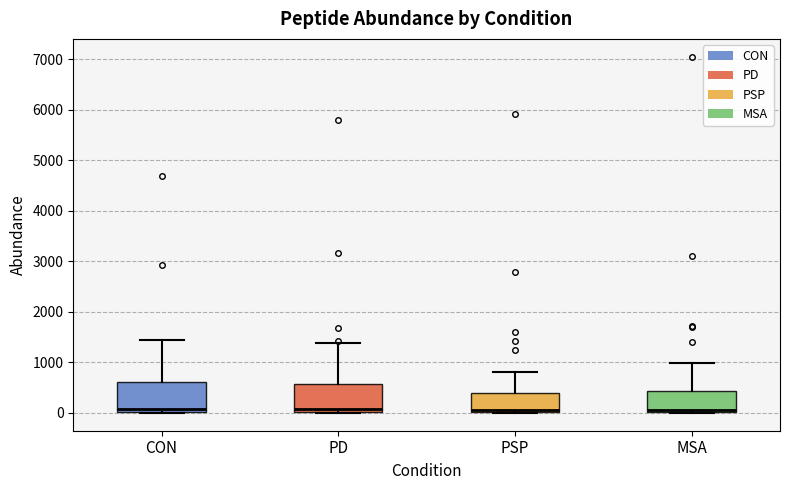

Reading left to right, transcribe this box plot: for each box, give where its median line is, the range the box spans, and where its two whiskers end, as read against the y-axis. The values are not printed on the chart, so give them approximately, as read against the axis.

CON: median 100, box 0 to 600, whiskers 0 to 1400
PD: median 100, box 0 to 600, whiskers 0 to 1400
PSP: median 100, box 0 to 400, whiskers 0 to 800
MSA: median 100, box 0 to 400, whiskers 0 to 1000